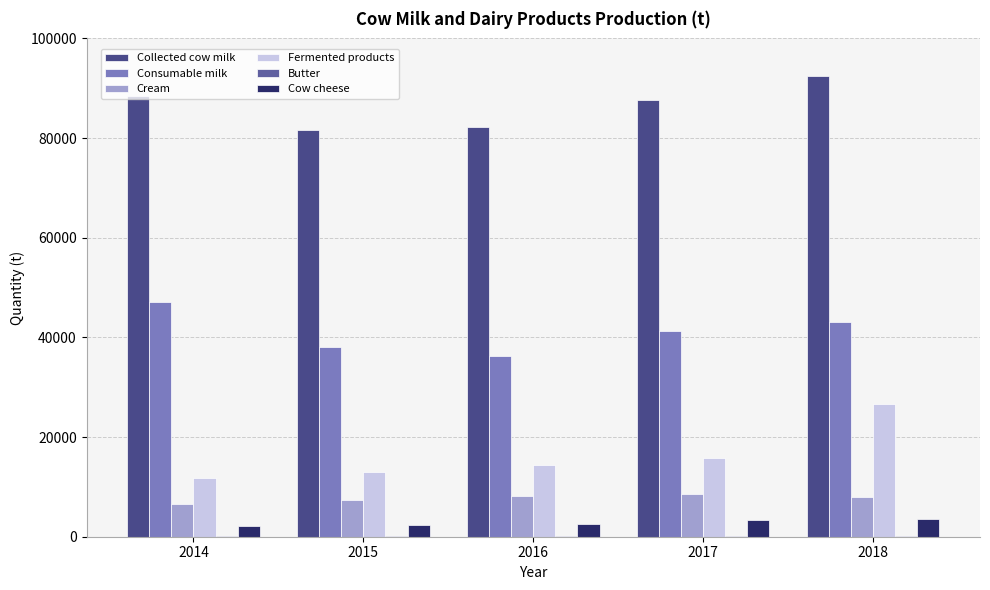

Which category has the lowest value in the Fermented products series?

2014